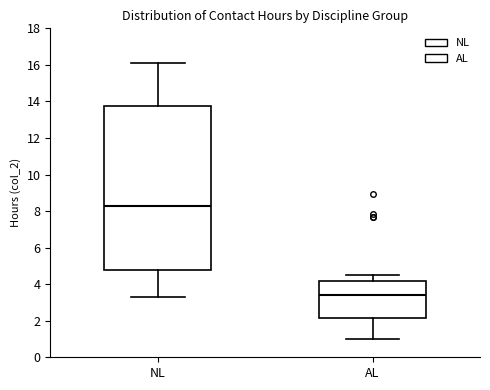

Where is the lower edge of the box for AL on the y-axis? The values are not printed on the chart, so give them approximately, as read against the axis.

2.2